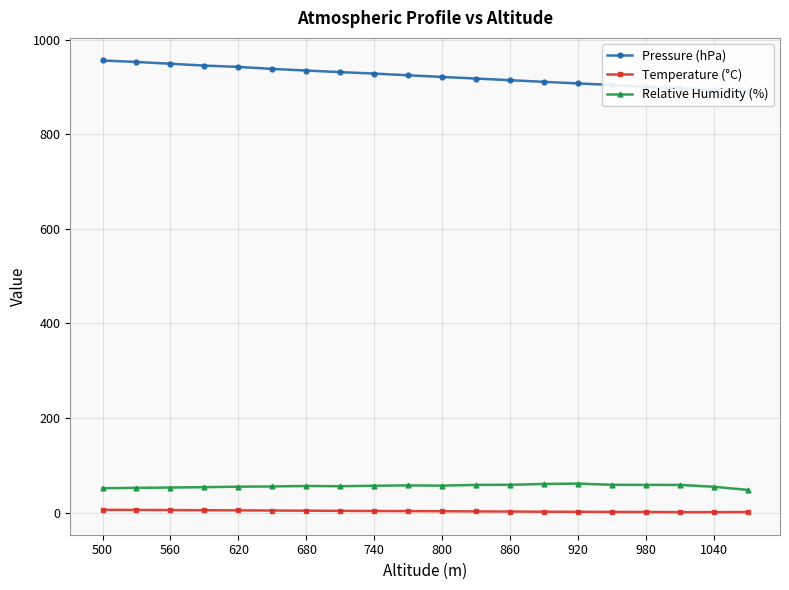

True or false: Relative Humidity (%) and Temperature (°C) intersect in this chart.

False